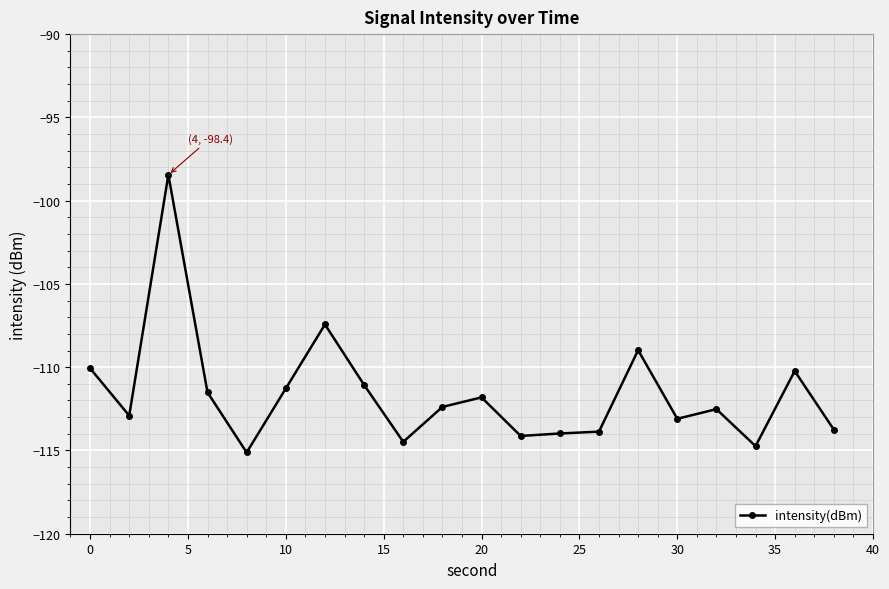

Does the chart have visible grid lines?

Yes